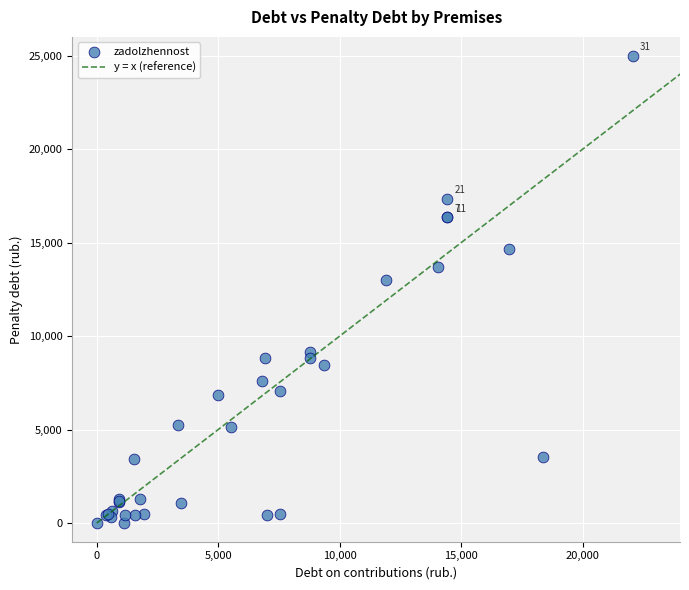

What Y value in the scatter plot is closest to 12490?

13000.1